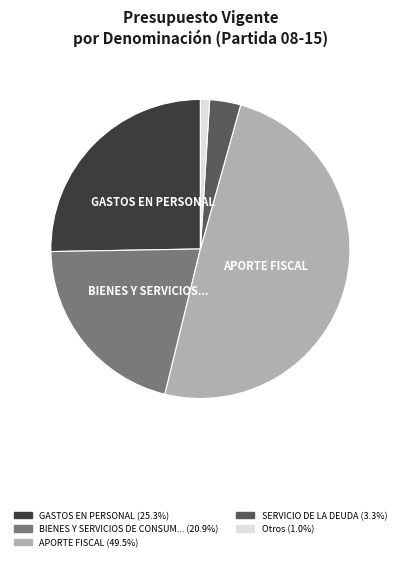

Does any single category account for the majority?

No